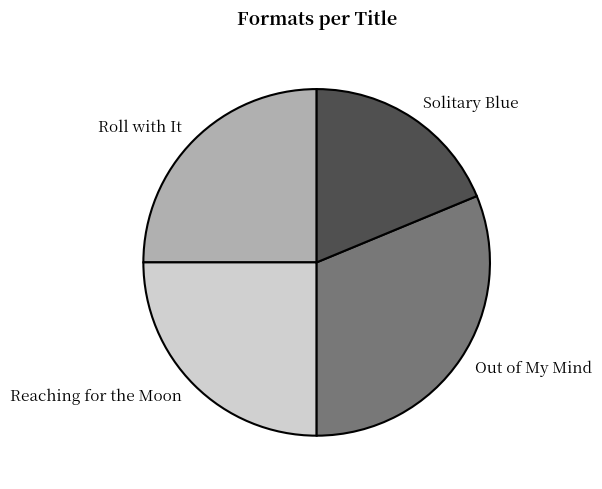

Does Solitary Blue account for over 50% of the chart?

No